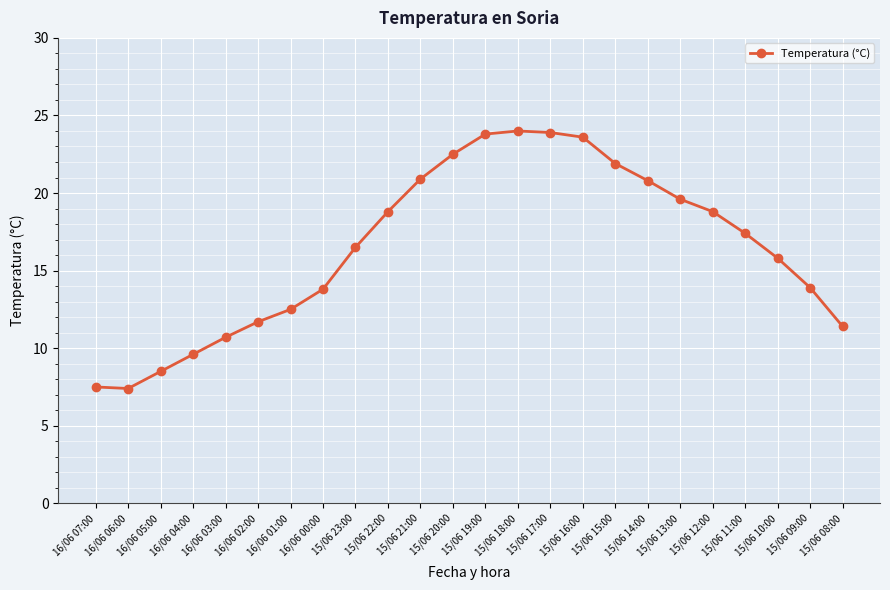

Is this an area chart (filled region under the line)?

No